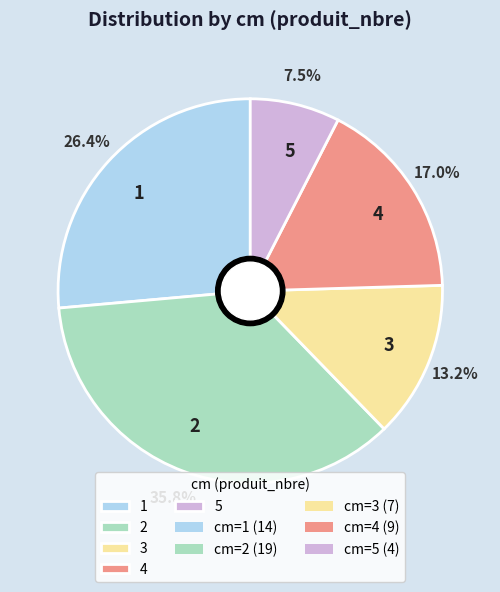

Approximately how many times larger is the value at 5 compared to 3?

0.6